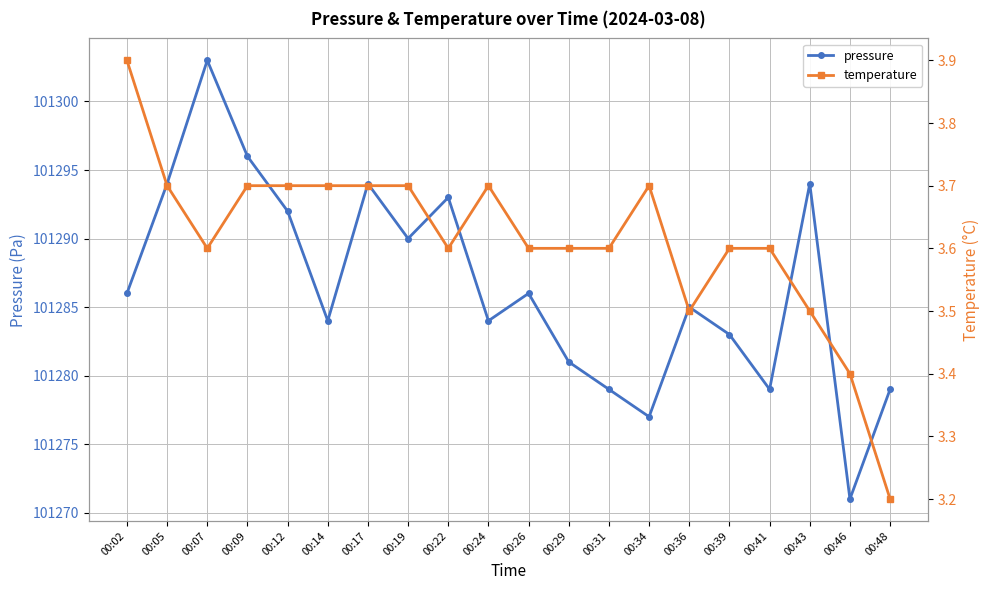

The value of temperature at 00:07 is 5.1. True or false?

False